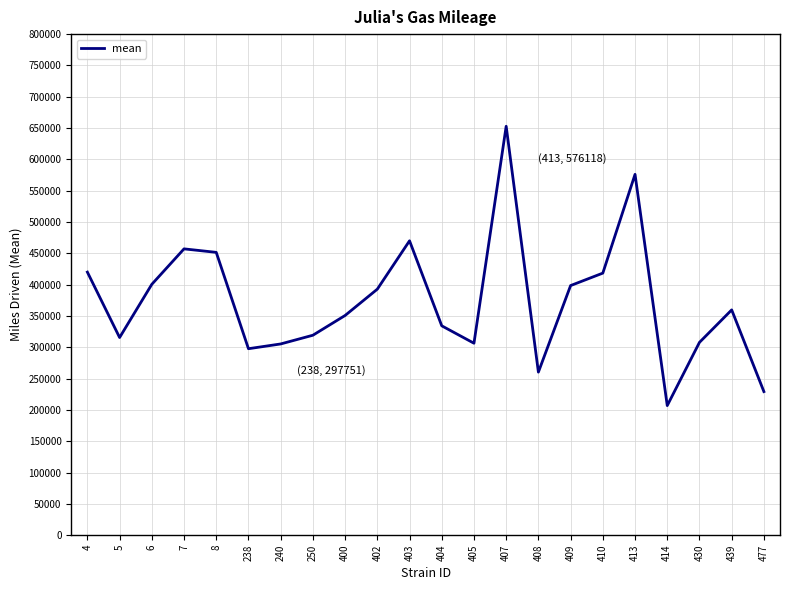

What is the change in value from 5 to 400?

+35207.5